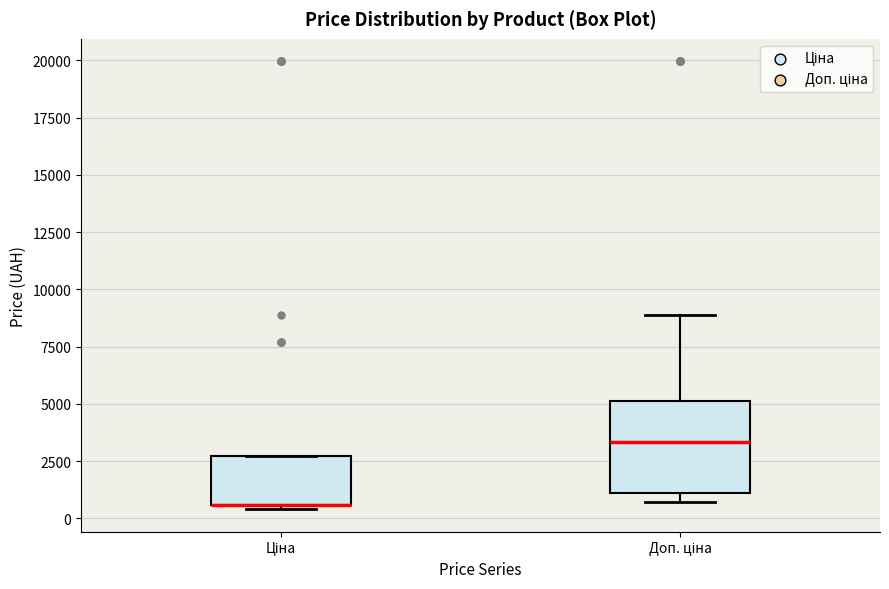

Which box is the tallest, from its lower edge to its upper edge?

Доп. ціна